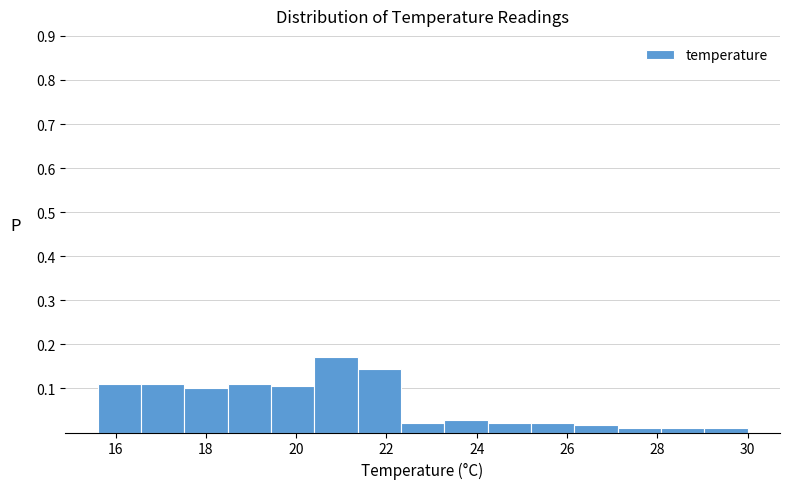

Reading left to right, transcribe this chart: for each bar, give the range it covers on the x-axis and its height. Neither the bar edges nor the heights are printed on the chart, so give them approximately, as read against the axes.

15.60 to 16.56: 0.11
16.56 to 17.52: 0.11
17.52 to 18.48: 0.10
18.48 to 19.44: 0.11
19.44 to 20.40: 0.11
20.40 to 21.36: 0.17
21.36 to 22.32: 0.14
22.32 to 23.28: 0.02
23.28 to 24.24: 0.03
24.24 to 25.20: 0.02
25.20 to 26.16: 0.02
26.16 to 27.12: 0.02
27.12 to 28.08: 0.01
28.08 to 29.04: 0.01
29.04 to 30.00: 0.01